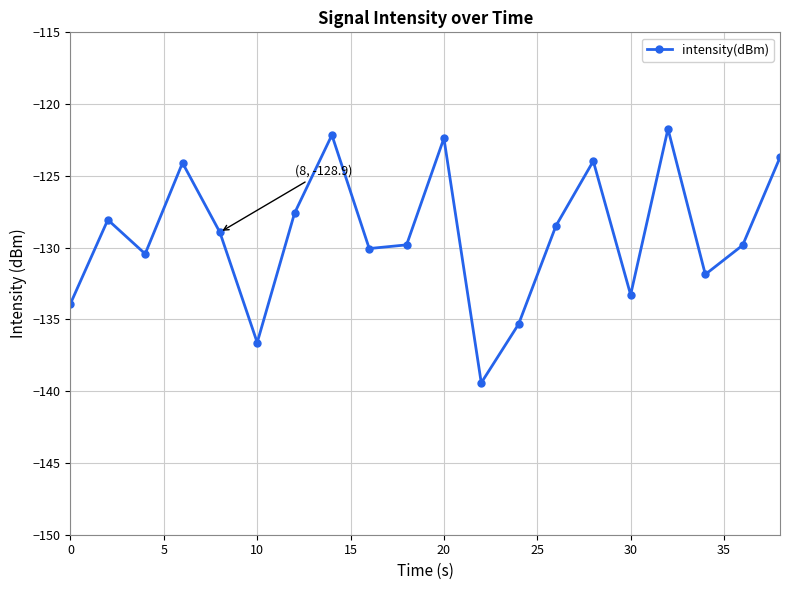

What is the maximum value shown in the chart?

-121.7